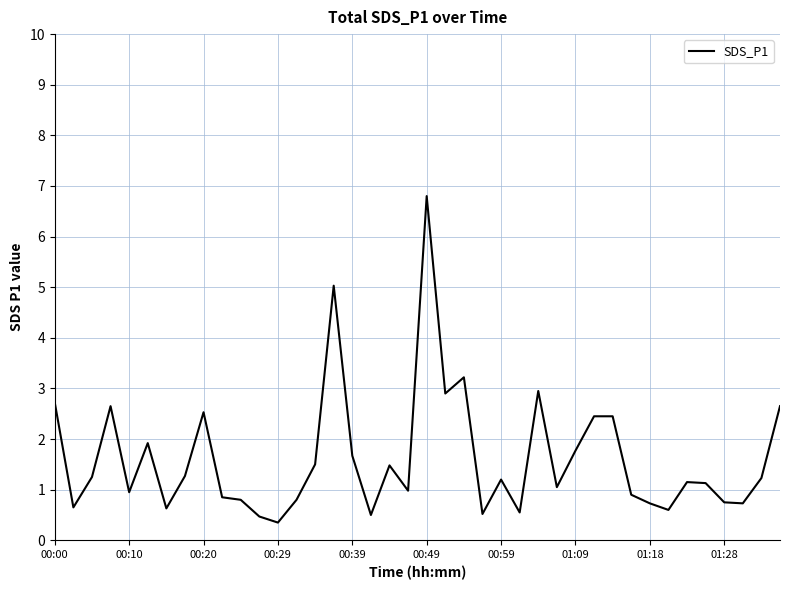

How many lines are shown in the chart?

1